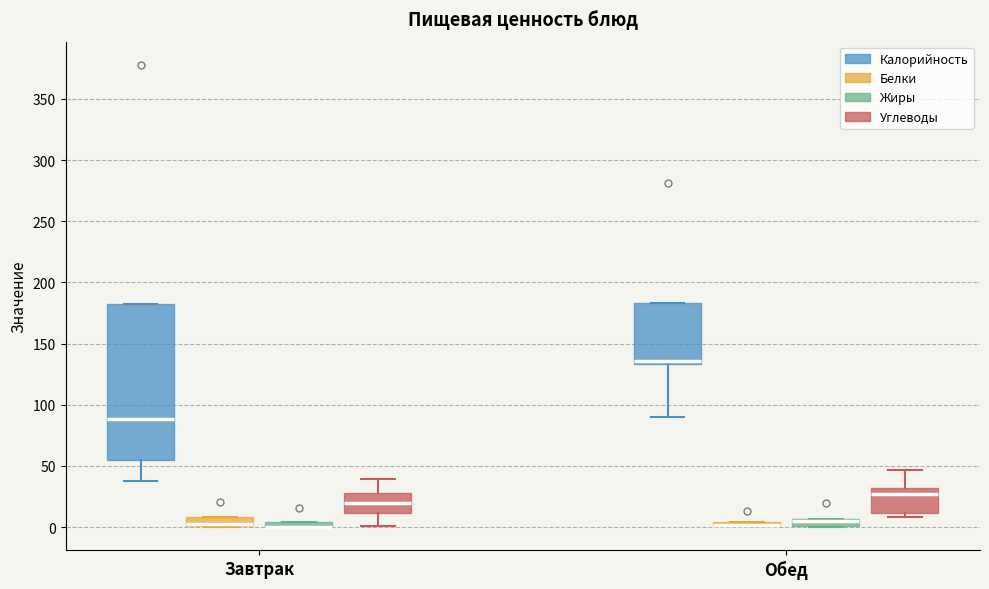

Where is the lower edge of the box for Завтрак (Жиры) on the y-axis? The values are not printed on the chart, so give them approximately, as read against the axis.

0